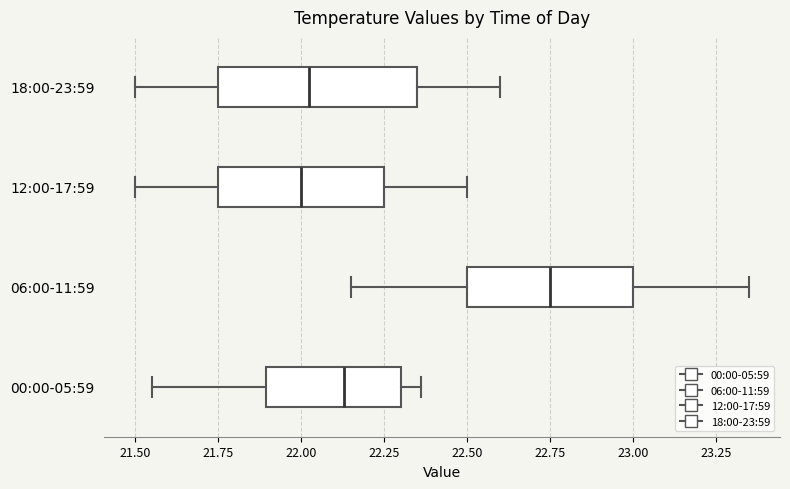

Which box is the widest, from its left edge to its right edge?

18:00-23:59